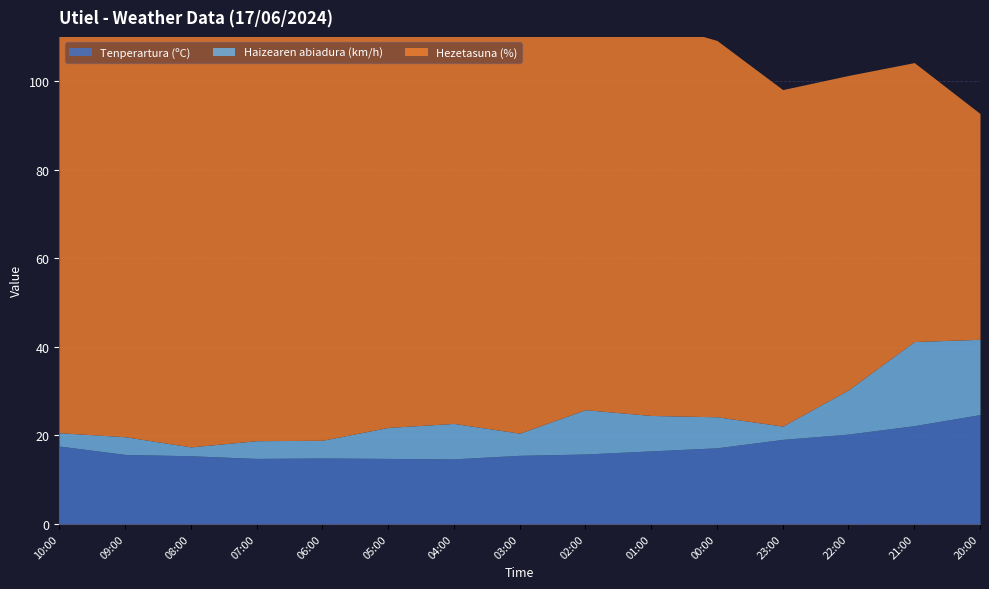

At which category does Tenperartura (ºC) reach its first local peak?

06:00